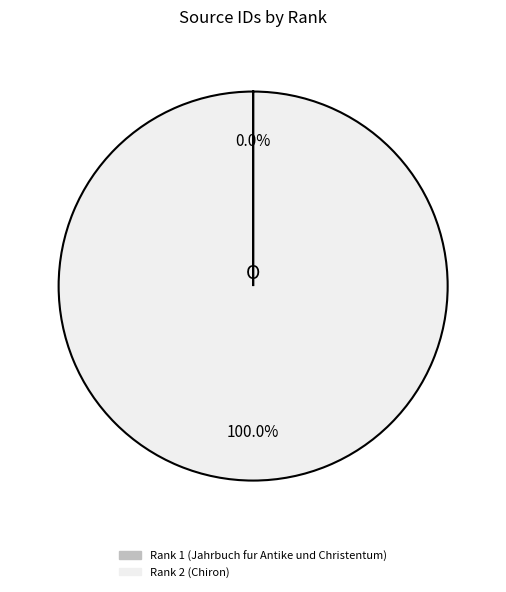

Which slice represents more than half of the pie?

Rank 2 (Chiron)